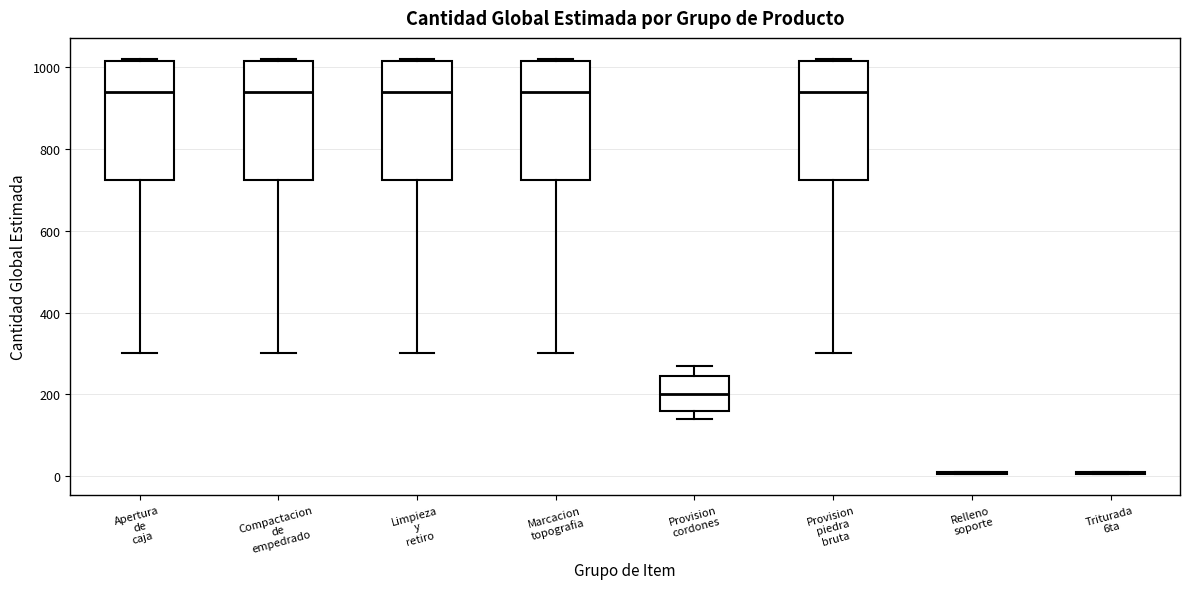

Reading left to right, read every box against the y-axis: the position of its median line, the range the box covers, and the ends of its whiskers. The values are not printed on the chart, so give them approximately, as read against the axis.

Apertura de caja: median 940, box 720 to 1020, whiskers 300 to 1020
Compactacion de empedrado: median 940, box 720 to 1020, whiskers 300 to 1020
Limpieza y retiro: median 940, box 720 to 1020, whiskers 300 to 1020
Marcacion topografia: median 940, box 720 to 1020, whiskers 300 to 1020
Provision cordones: median 200, box 160 to 240, whiskers 140 to 280
Provision piedra bruta: median 940, box 720 to 1020, whiskers 300 to 1020
Relleno soporte: box collapsed to a line at 0, whiskers 0 to 20
Triturada 6ta: box collapsed to a line at 0, whiskers 0 to 20